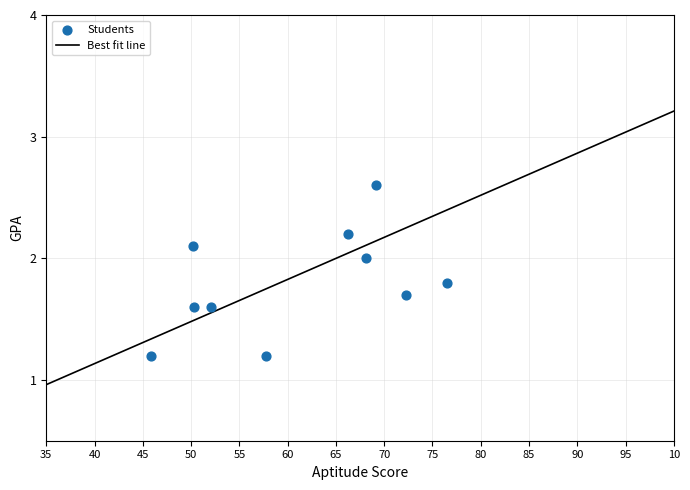

What is the range of Y values (max minus min)?

1.4